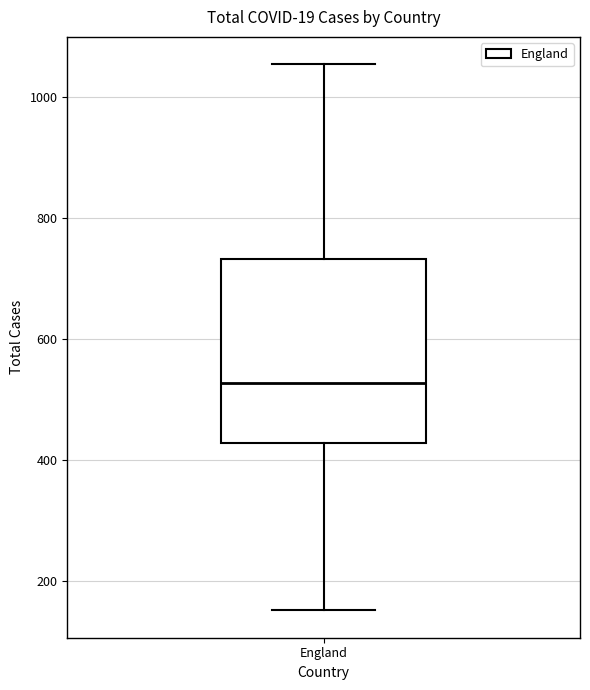

Transcribe this box plot: give where the median line is, the range the box spans, and where the two whiskers end, as read against the y-axis. The values are not printed on the chart, so give them approximately, as read against the axis.

median 520, box 420 to 740, whiskers 160 to 1060